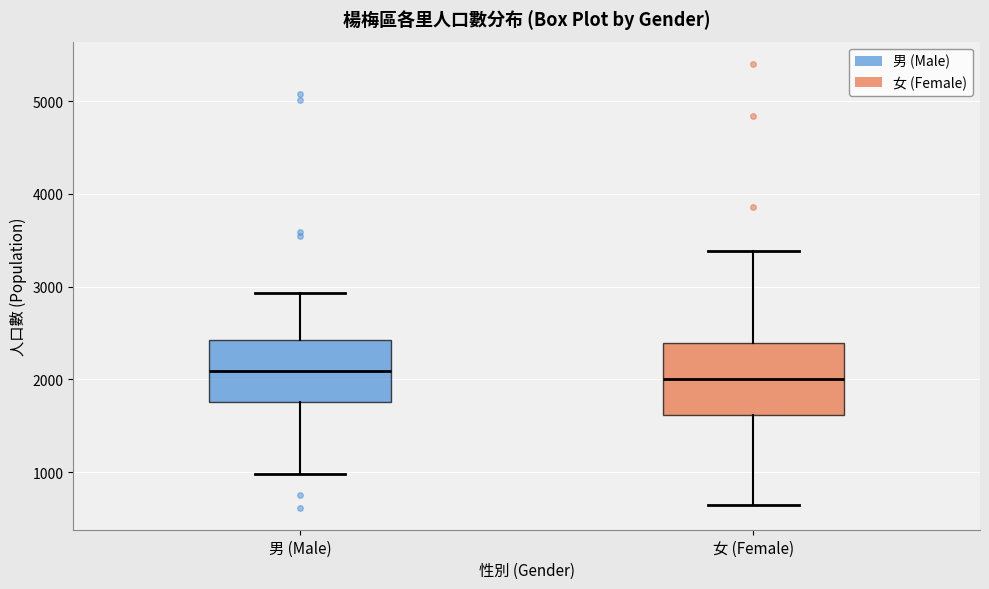

Reading left to right, read every box against the y-axis: the position of its median line, the range the box covers, and the ends of its whiskers. The values are not printed on the chart, so give them approximately, as read against the axis.

男 (Male): median 2100, box 1800 to 2400, whiskers 1000 to 2900
女 (Female): median 2000, box 1600 to 2400, whiskers 600 to 3400